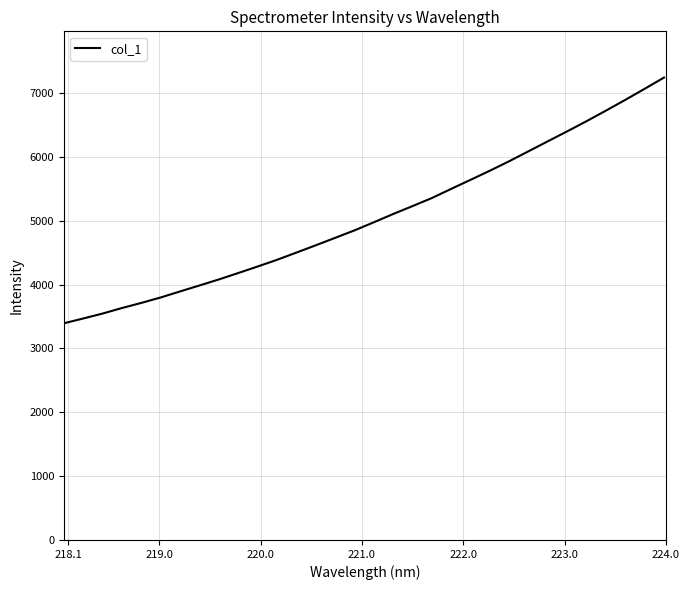

What is the maximum value shown in the chart?

7244.0